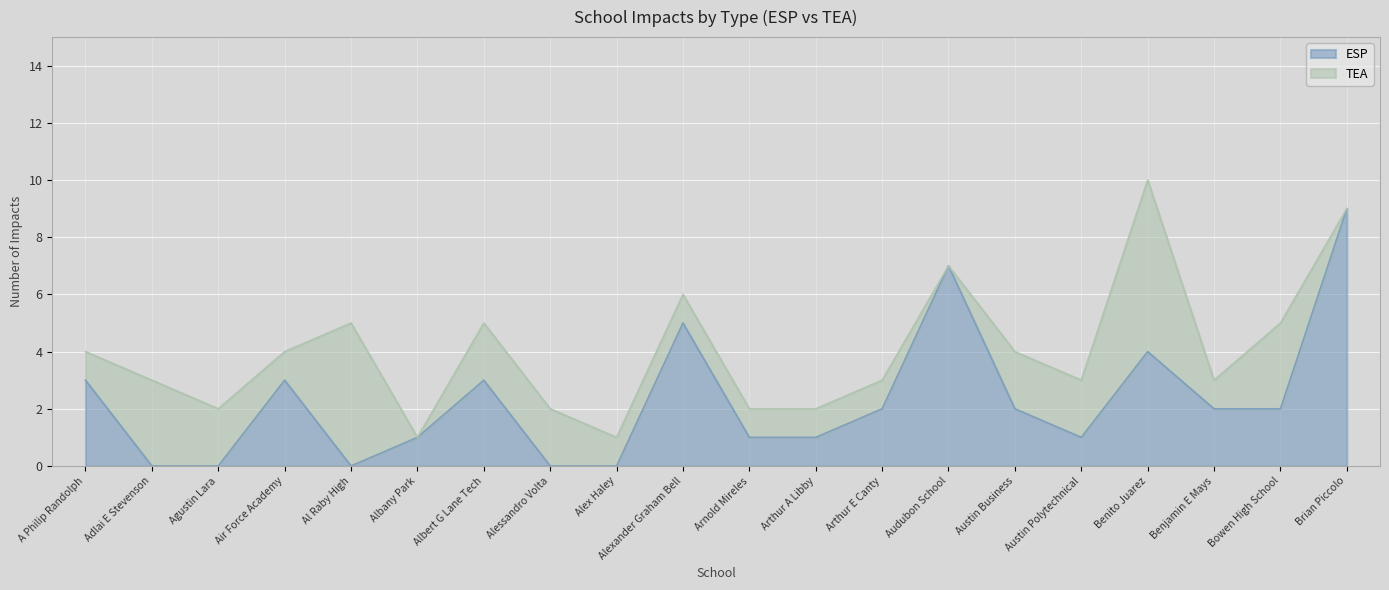

Which category has the highest value across all series?

Brian Piccolo